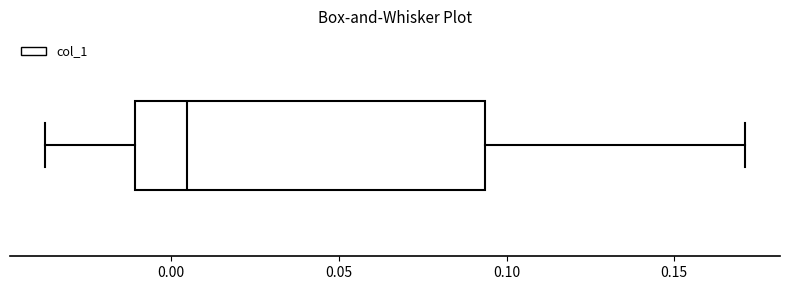

Transcribe this box plot: give where the median line is, the range the box spans, and where the two whiskers end, as read against the x-axis. The values are not printed on the chart, so give them approximately, as read against the axis.

median 0.005, box -0.010 to 0.095, whiskers -0.040 to 0.170